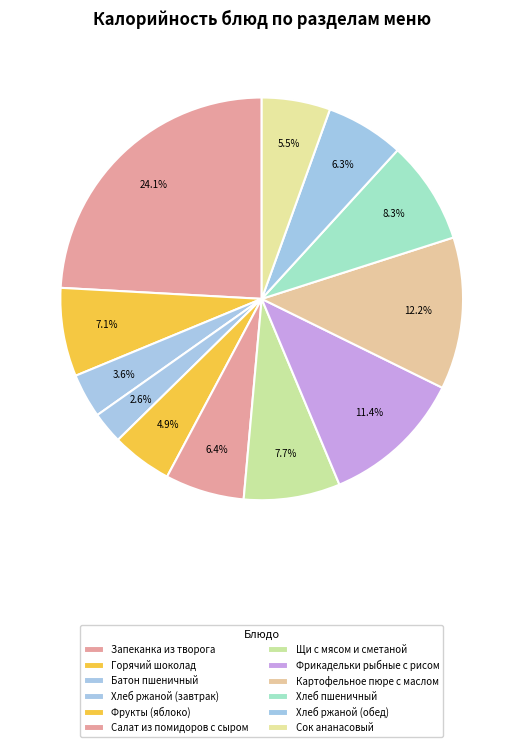

Rank the categories by value from lowest to highest.

Хлеб ржаной (завтрак), Батон пшеничный, Фрукты (яблоко), Сок ананасовый, Хлеб ржаной (обед), Салат из помидоров с сыром, Горячий шоколад, Щи с мясом и сметаной, Хлеб пшеничный, Фрикадельки рыбные с рисом, Картофельное пюре с маслом, Запеканка из творога